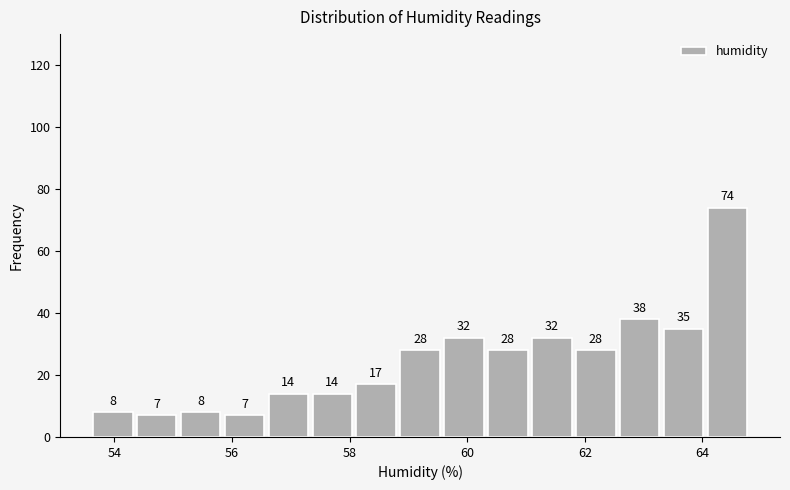

Read against the x-axis, roughly where is the centre of the tallest bar?

64.4